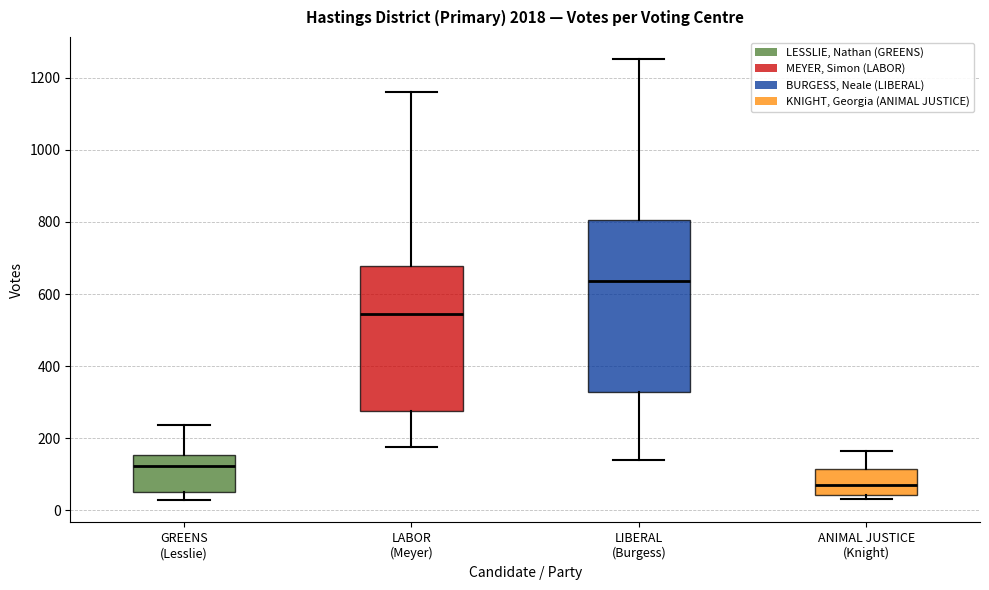

Which box is the tallest, from its lower edge to its upper edge?

LIBERAL (Burgess)